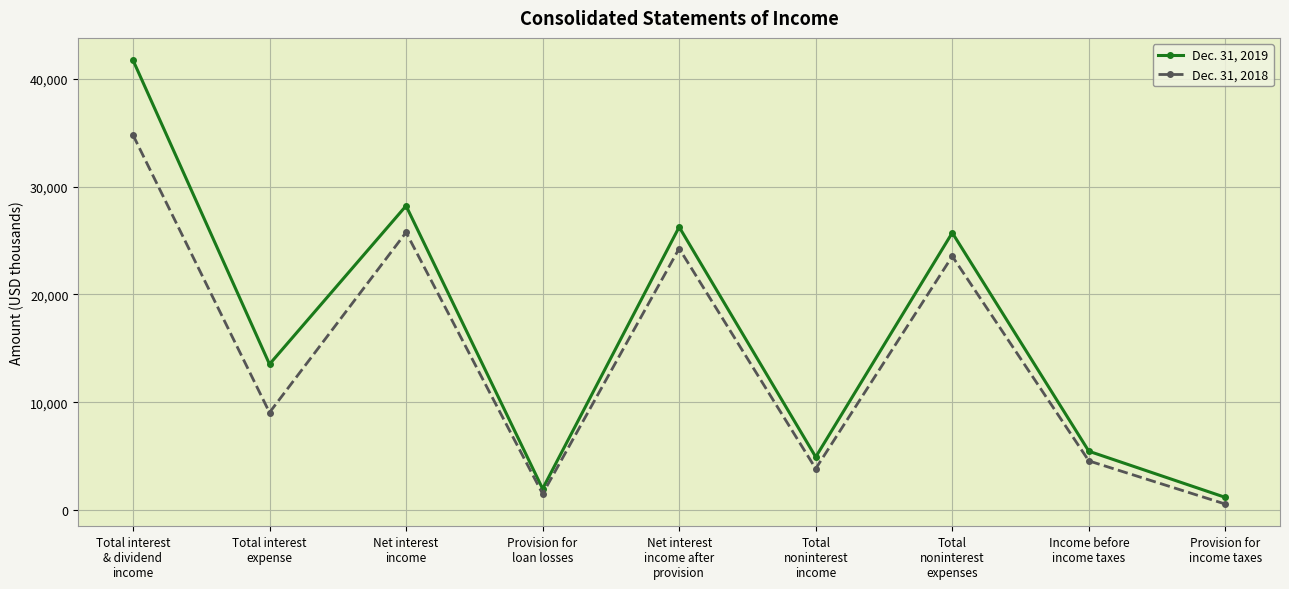

What is the sum of the Dec. 31, 2019 values at Income before
income taxes and Net interest
income after
provision?

31715